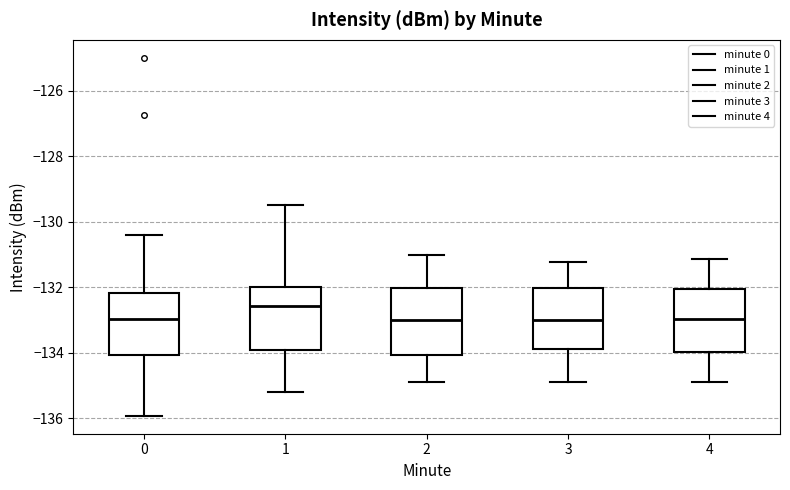

Reading left to right, read every box against the y-axis: the position of its median line, the range the box covers, and the ends of its whiskers. The values are not printed on the chart, so give them approximately, as read against the axis.

0: median -133.0, box -134.0 to -132.2, whiskers -136.0 to -130.4
1: median -132.6, box -134.0 to -132.0, whiskers -135.2 to -129.4
2: median -133.0, box -134.0 to -132.0, whiskers -135.0 to -131.0
3: median -133.0, box -133.8 to -132.0, whiskers -135.0 to -131.2
4: median -133.0, box -134.0 to -132.0, whiskers -134.8 to -131.2